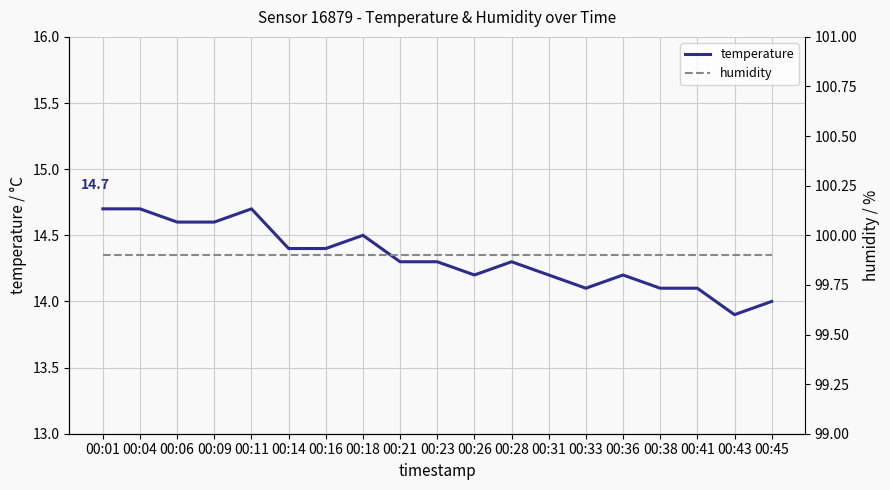

True or false: temperature has a value of 18.8 at 00:14.

False